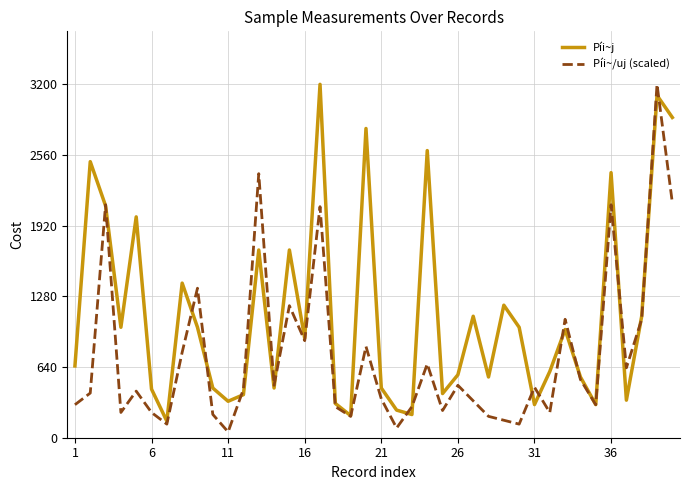

Rank the series by their average value, from lowest to highest.

Píi~/uj (scaled), Píi~j